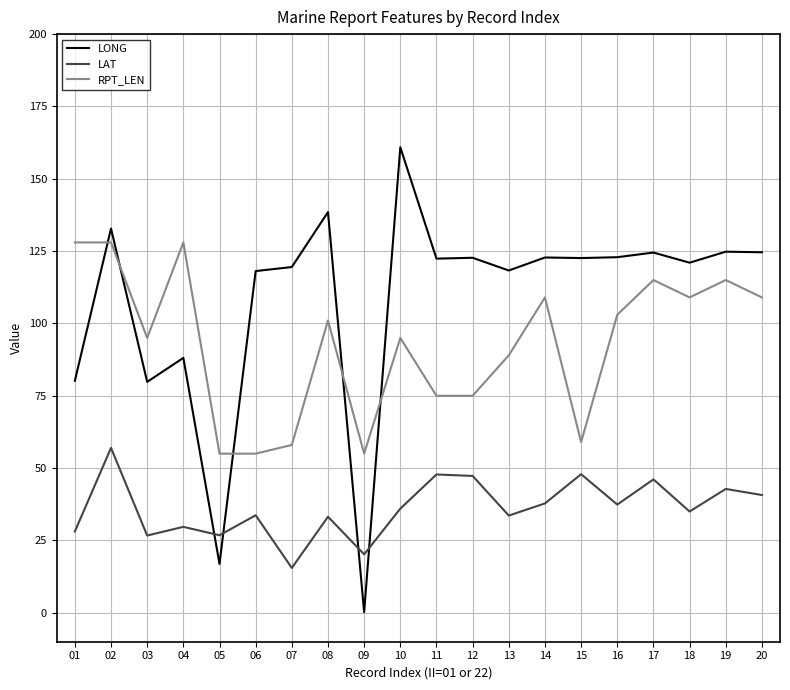

True or false: RPT_LEN and LAT intersect in this chart.

False